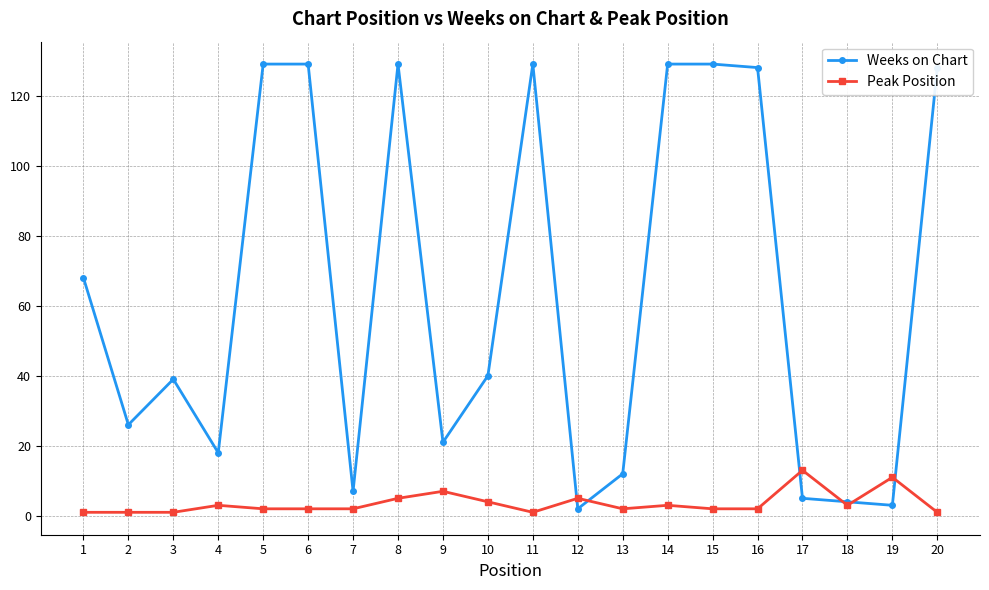

Which series changed the most between 8 and 9?

Weeks on Chart